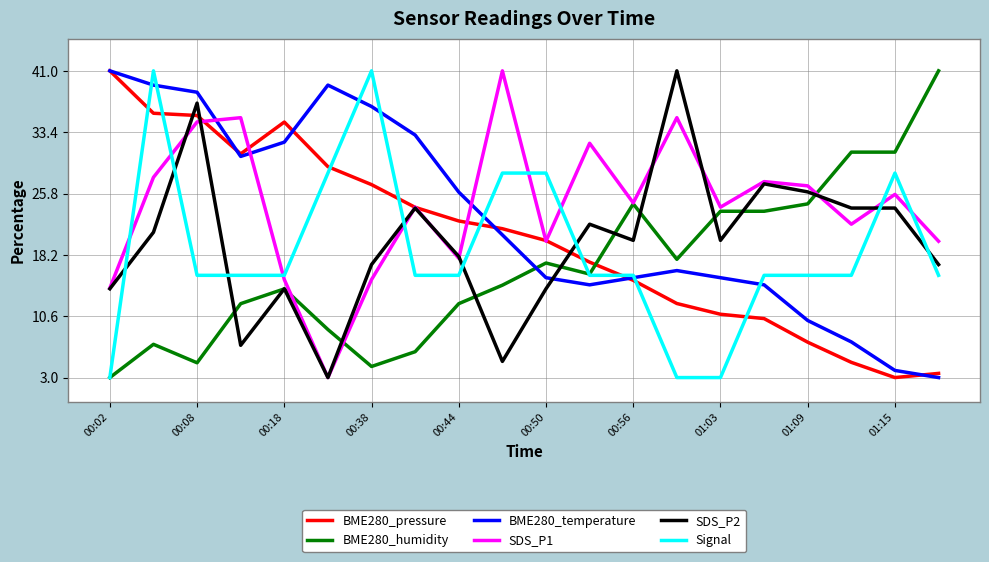

What is the highest value of the BME280_temperature series?

41.0